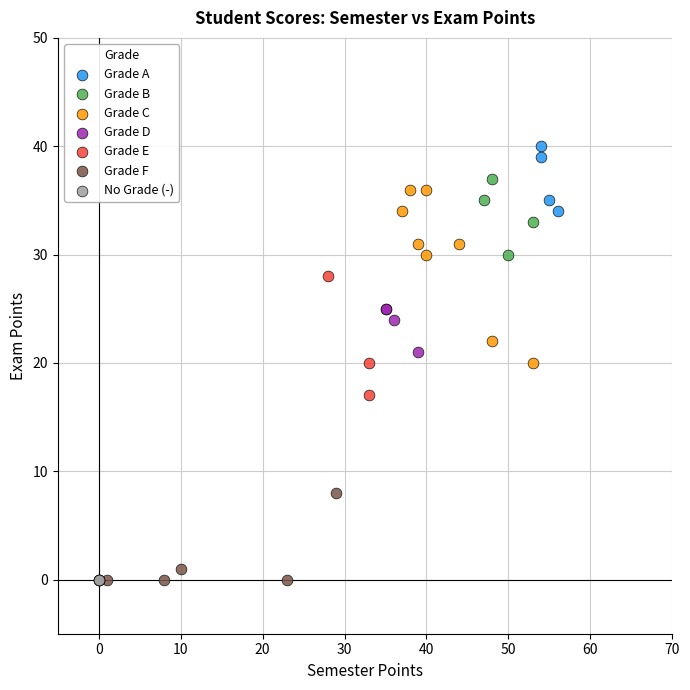

Which series reaches the maximum Y coordinate?

Grade A